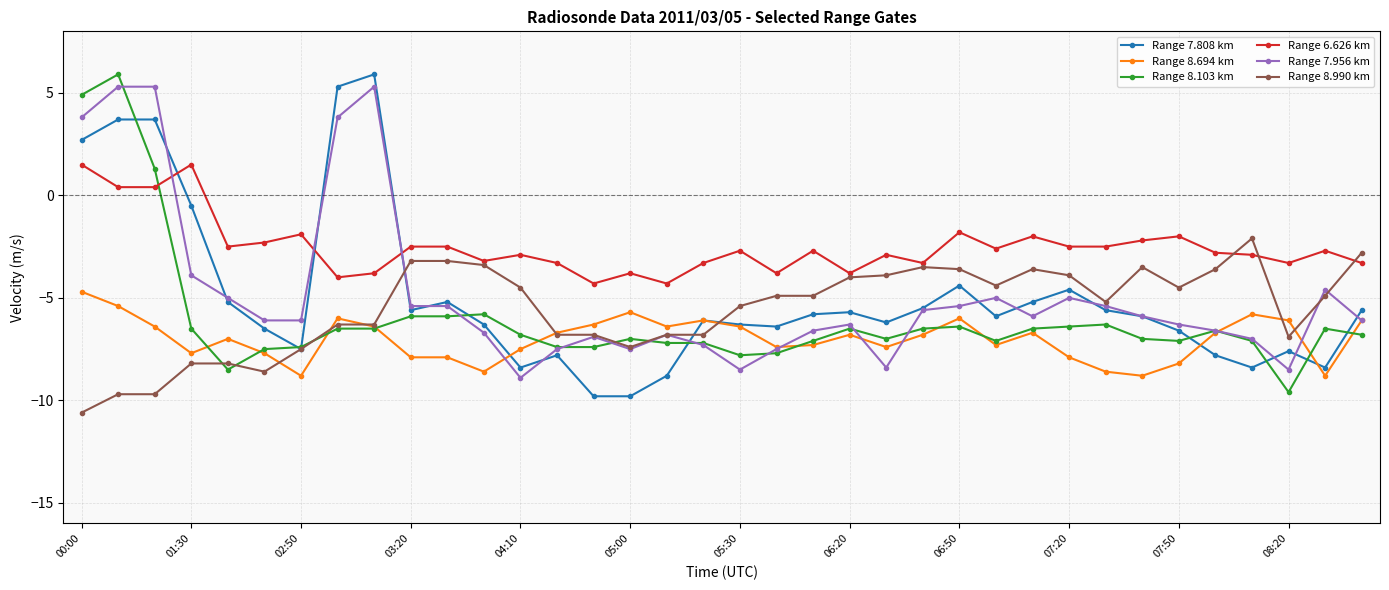

True or false: Range 8.694 km and Range 7.956 km intersect in this chart.

True